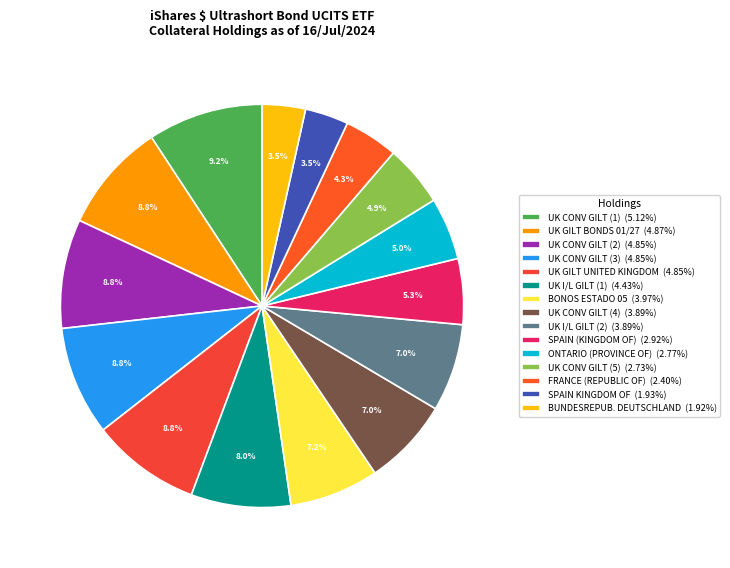

Is FRANCE (REPUBLIC OF) the majority of the pie?

No